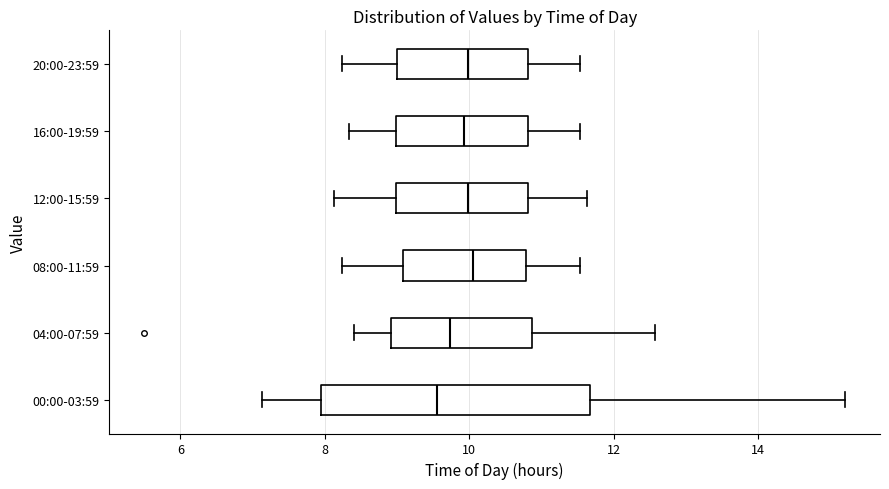

Where is the left edge of the box for 12:00-15:59 on the x-axis? The values are not printed on the chart, so give them approximately, as read against the axis.

9.0